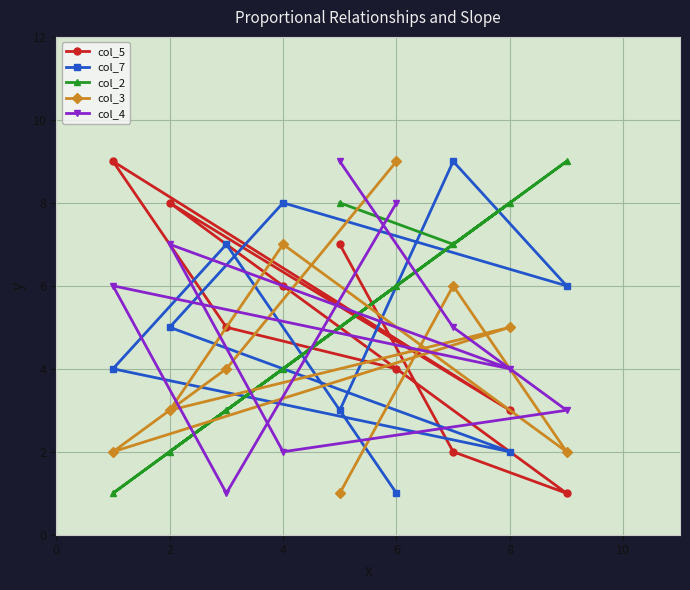

At 2, list the series in order from smallest to largest.

col_2, col_3, col_7, col_4, col_5